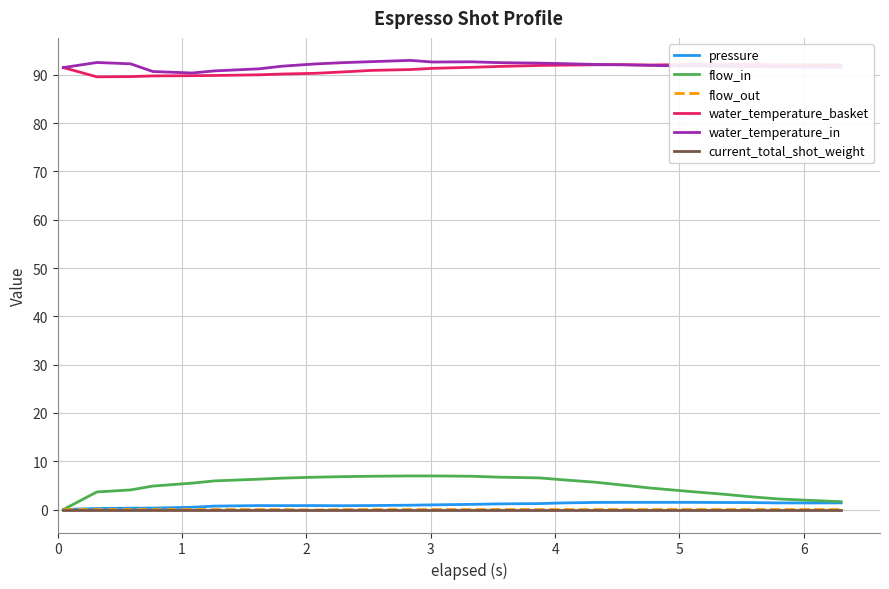

What is the sum of all flow_out values?

-0.1